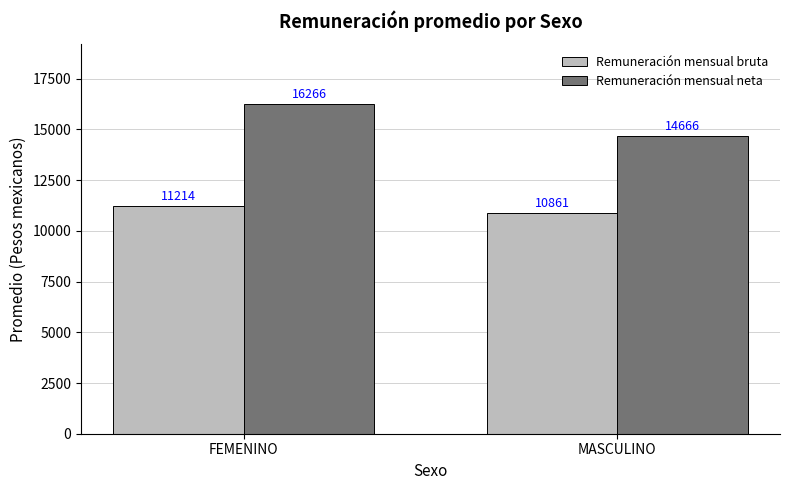

Rank the series by their average value, from lowest to highest.

Remuneración mensual bruta, Remuneración mensual neta